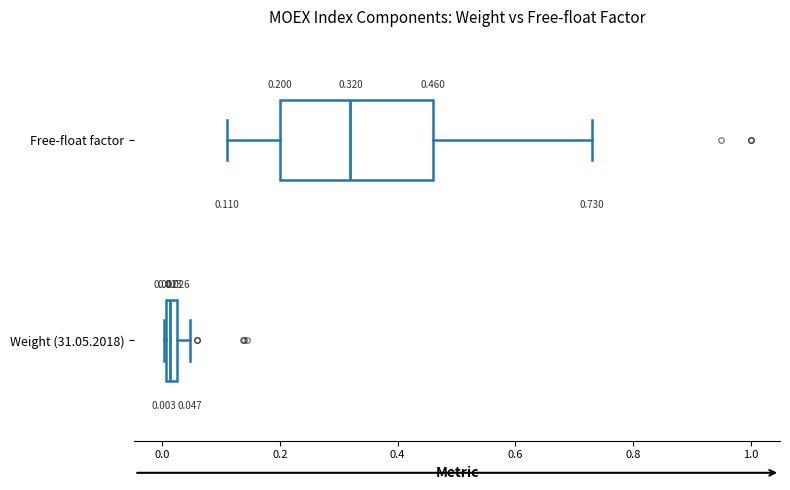

Which box is the widest, from its left edge to its right edge?

Free-float factor